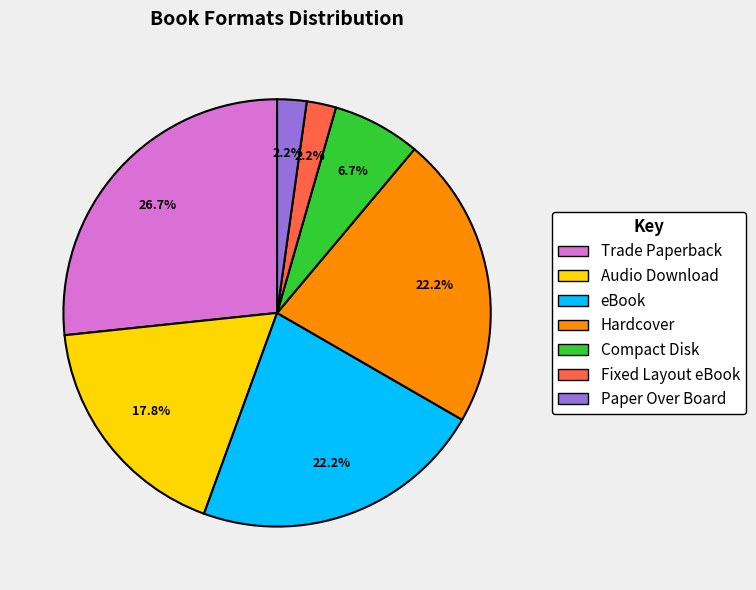

What is the largest slice in the pie chart?

Trade Paperback